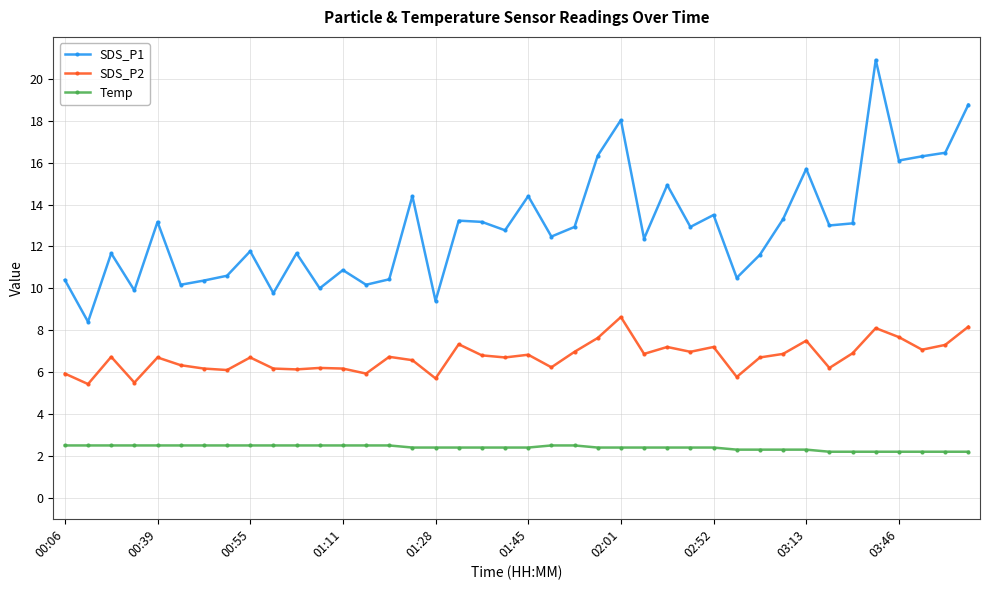

What is the highest value of the SDS_P2 series?

8.6